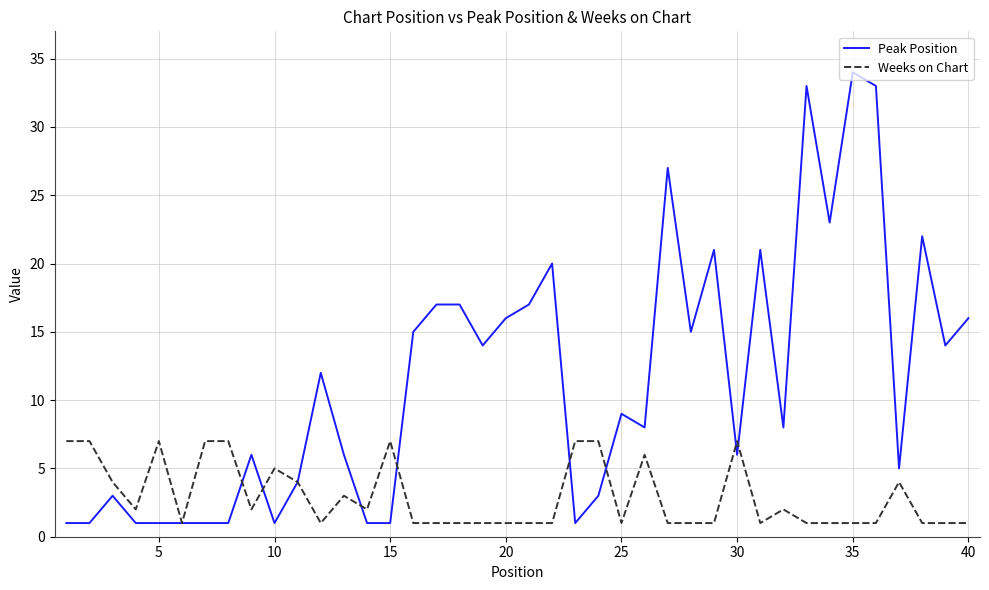

What is the minimum value shown in the chart?

1